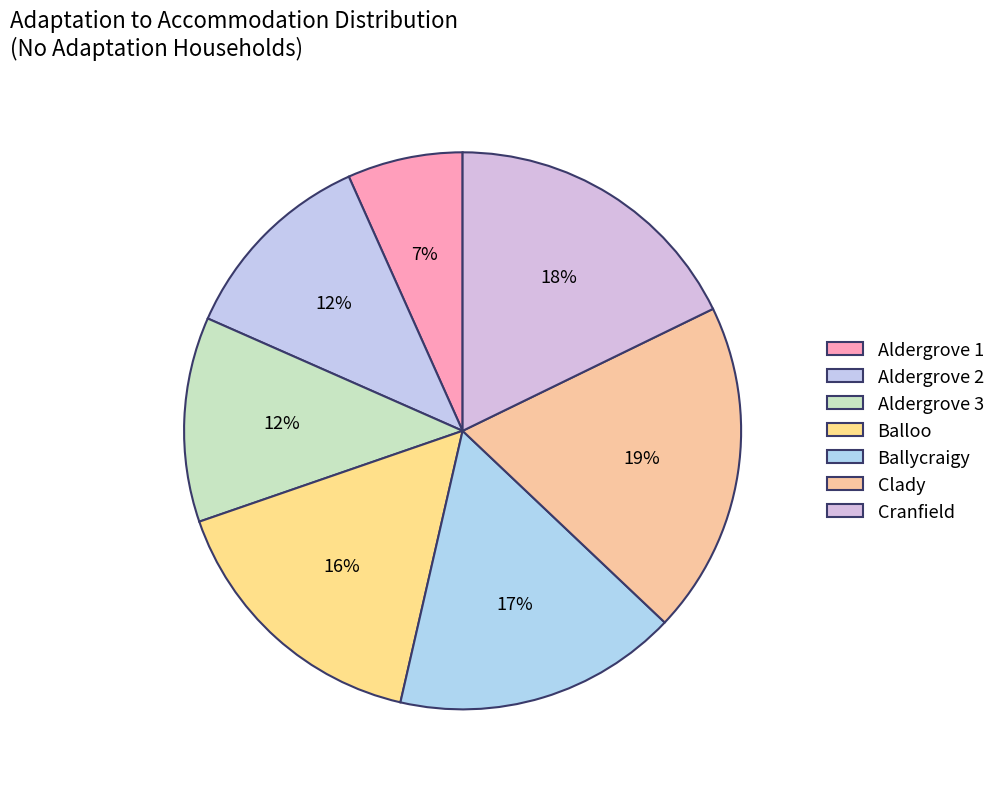

Count the number of slices in the pie.

7